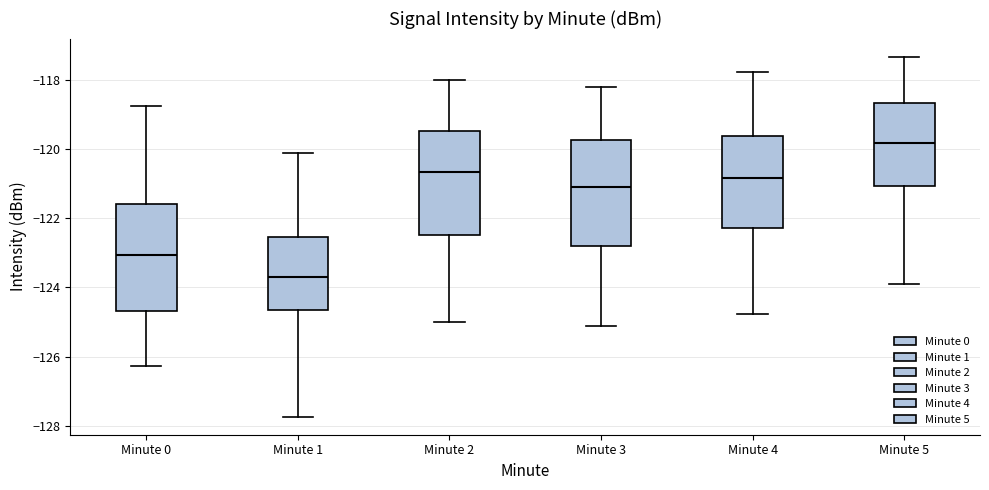

Which box's median line is the lowest?

Minute 1